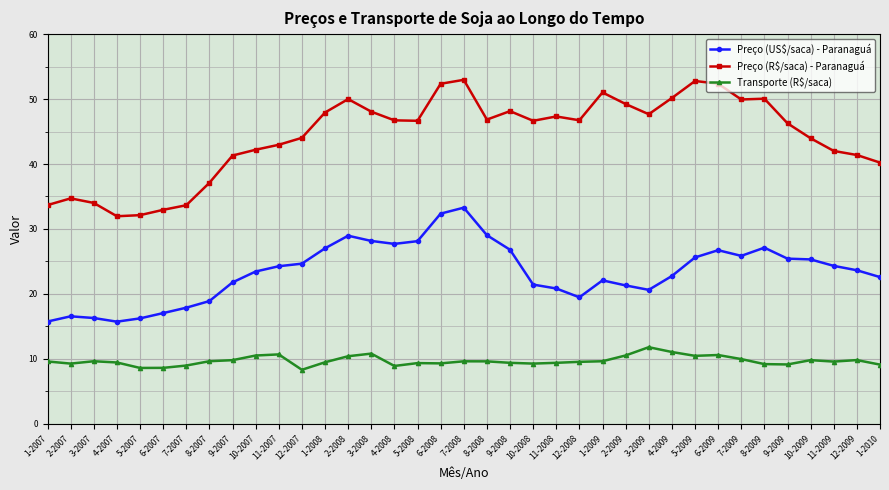

Which series changed the most between 3-2007 and 12-2009?

Preço (R$/saca) - Paranaguá